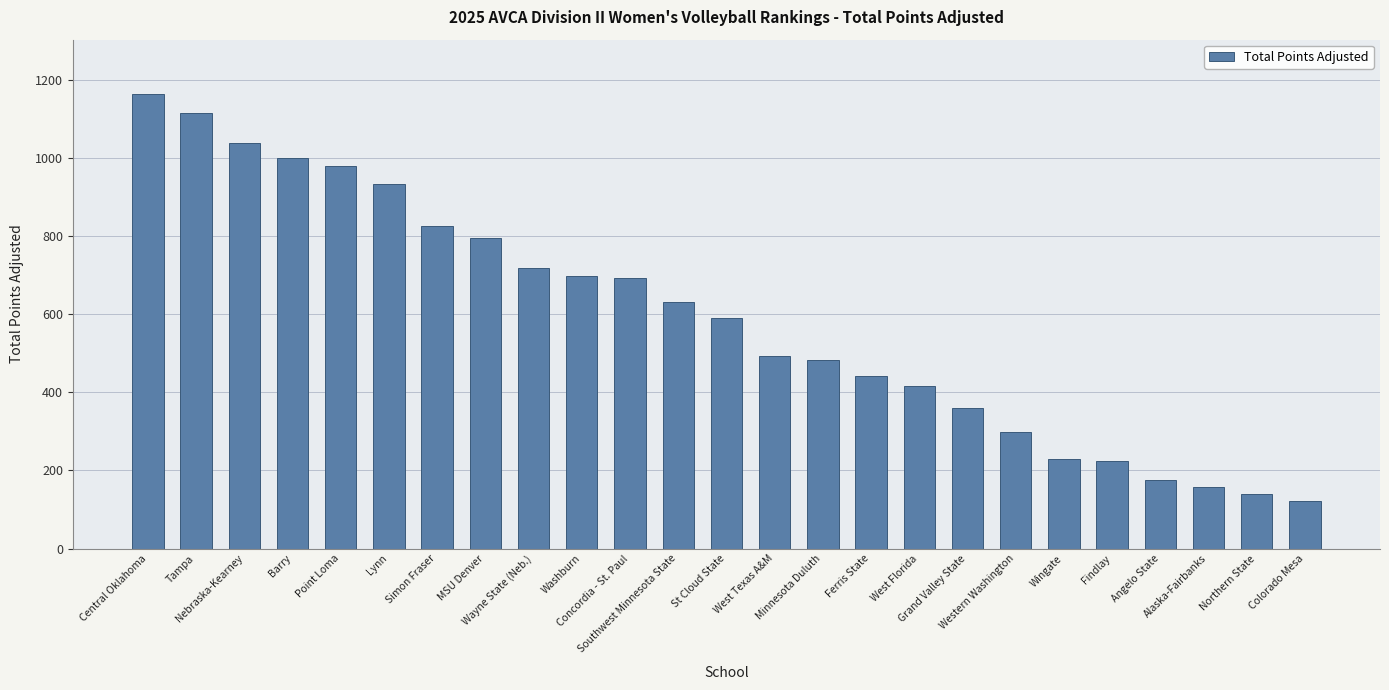

What position from the left is Wingate?

20